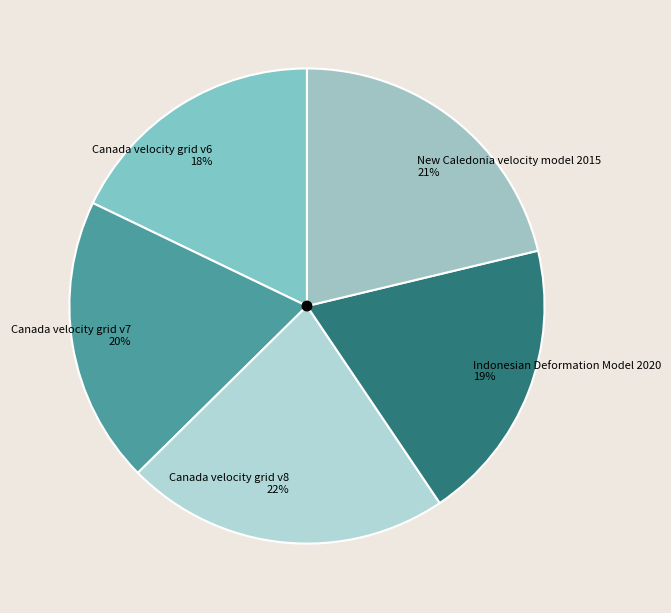

What is the largest slice in the pie chart?

Canada velocity grid v8